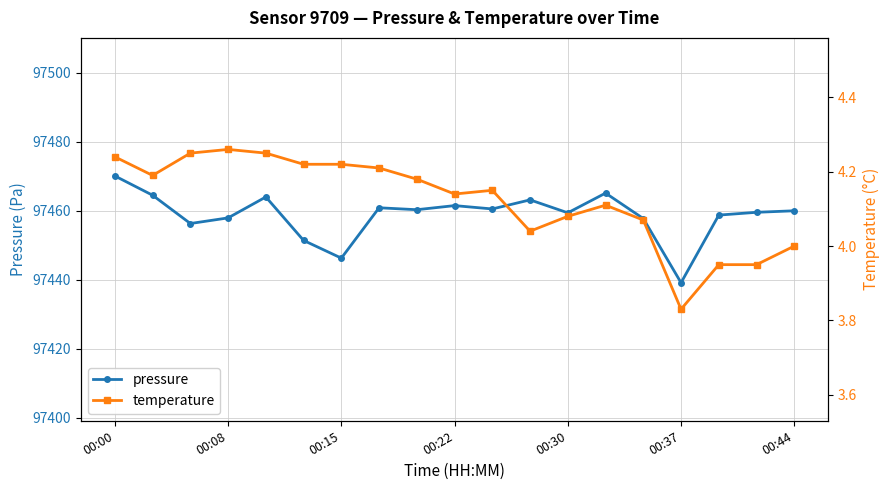

What is the lowest value of the pressure series?

97439.1